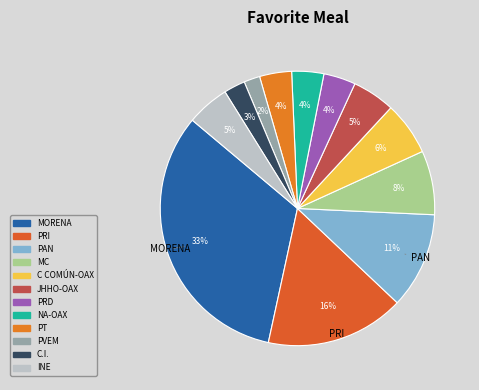

How many slices are in this pie chart?

12